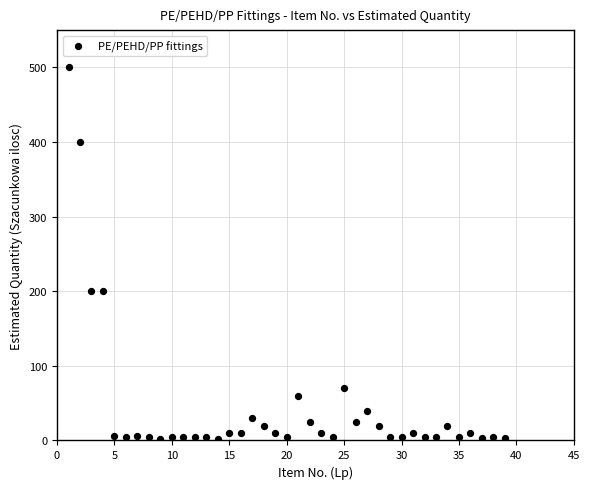

What is the range of Y values (max minus min)?

498